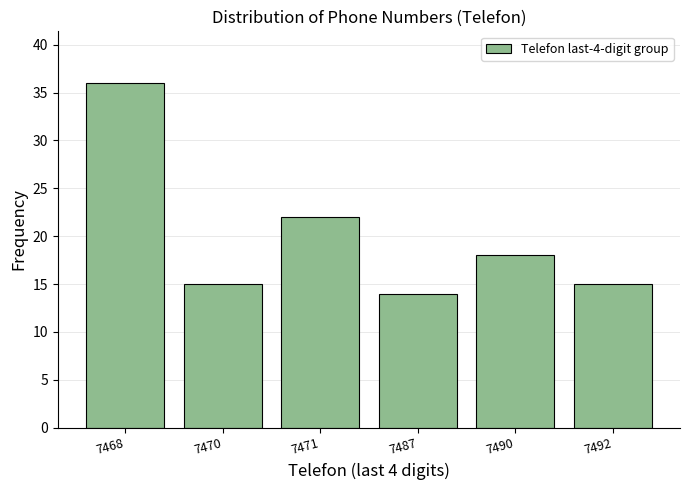

Reading right to left, list all the values displayed in this chart.

15	18	14	22	15	36